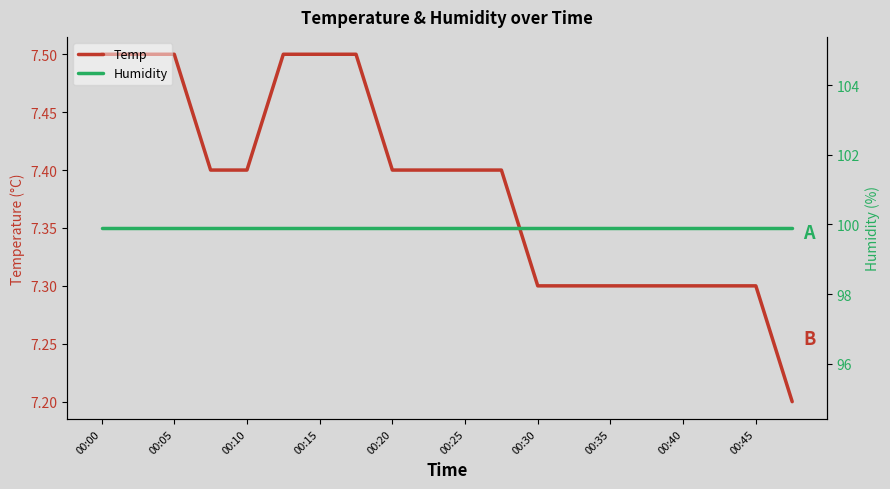

The Temp series shows 7.4 at 00:25. True or false?

True